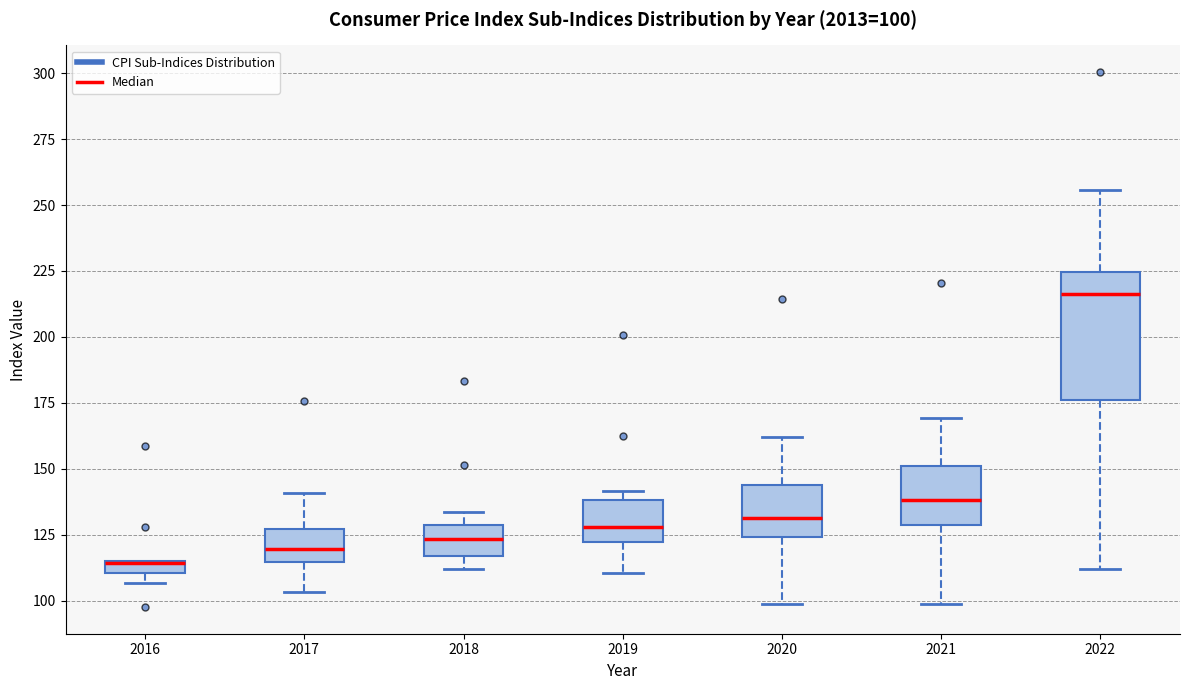

Comparing the boxes themselves (not the whiskers), which one is the tallest?

2022